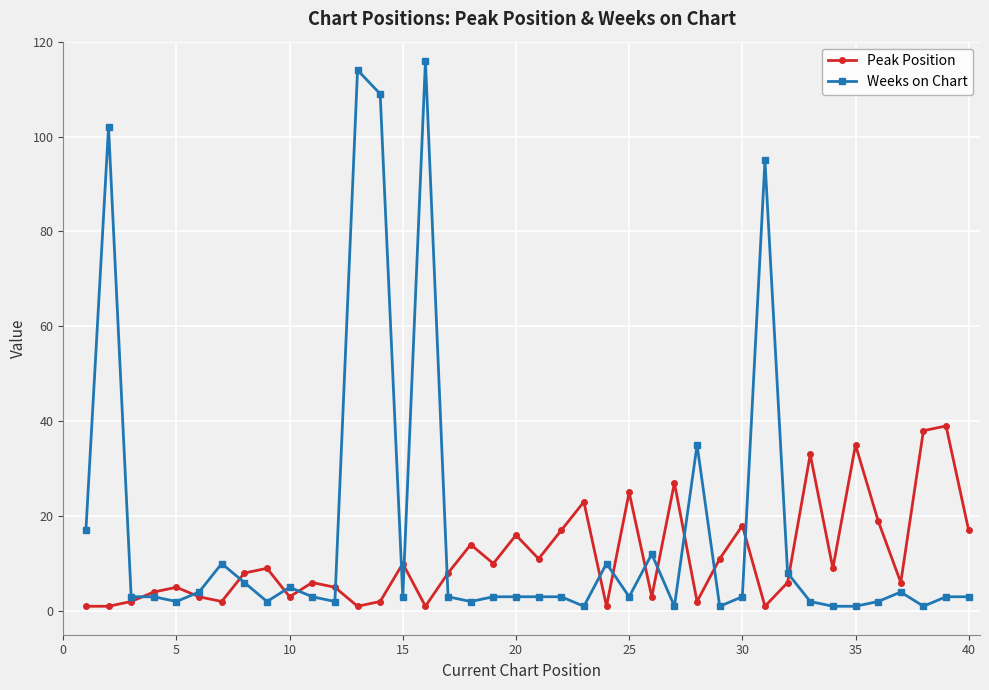

Rank the series by their average value, from lowest to highest.

Peak Position, Weeks on Chart